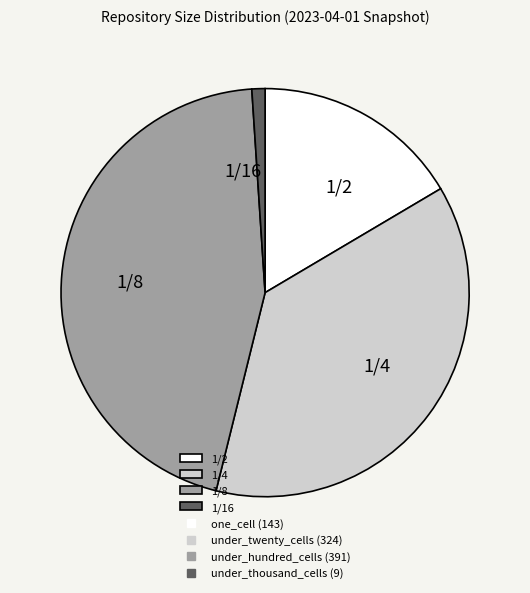

Rank the categories by value from lowest to highest.

1/16, 1/2, 1/4, 1/8